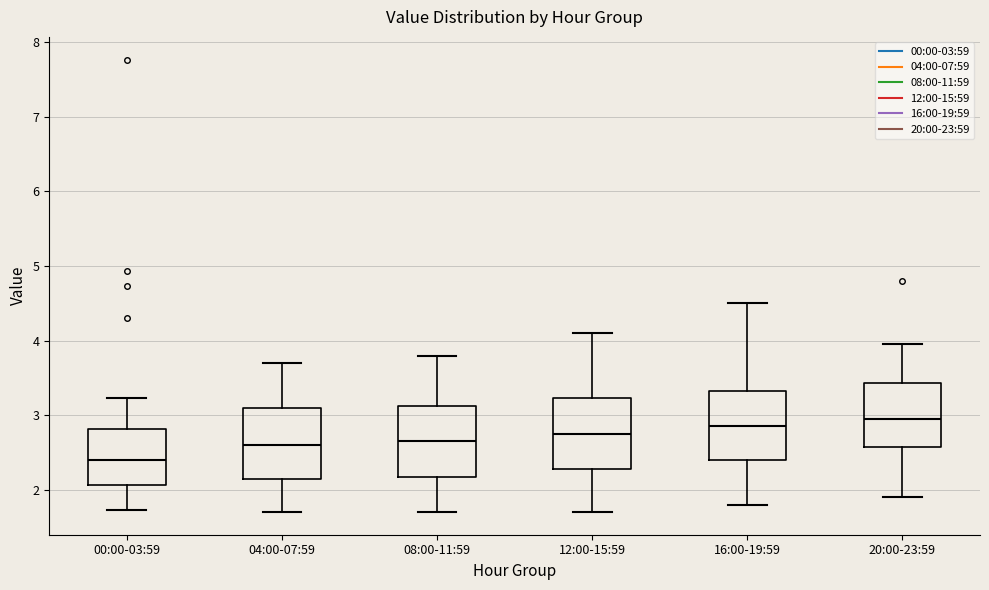

Where is the upper edge of the box for 16:00-19:59 on the y-axis? The values are not printed on the chart, so give them approximately, as read against the axis.

3.3